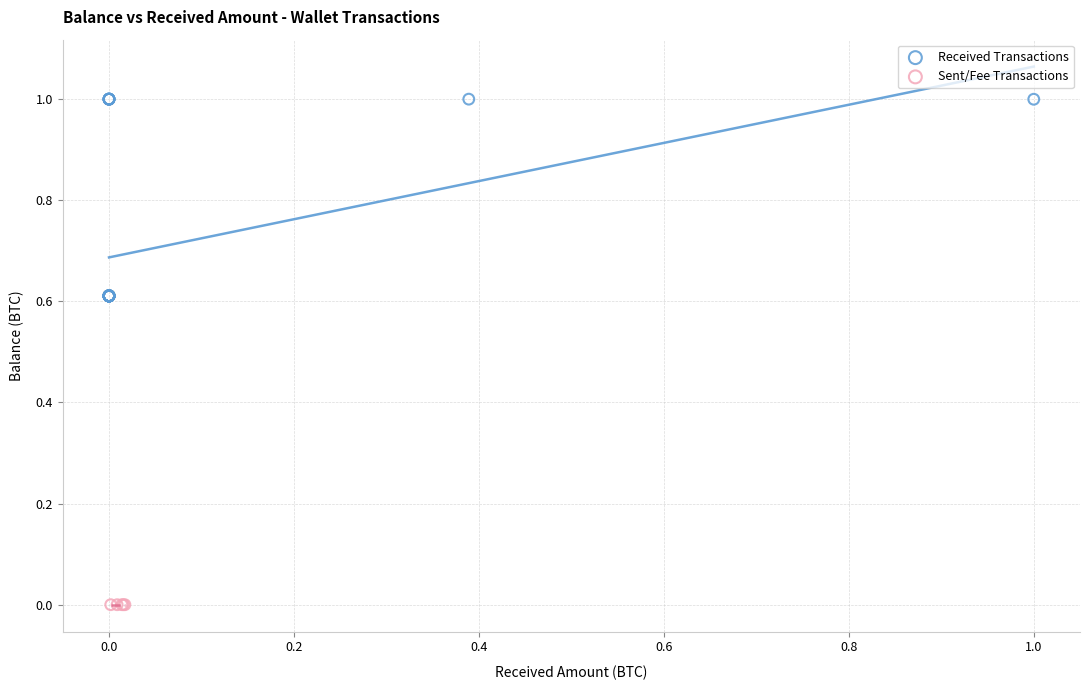

Which series reaches the maximum Y coordinate?

Received Transactions